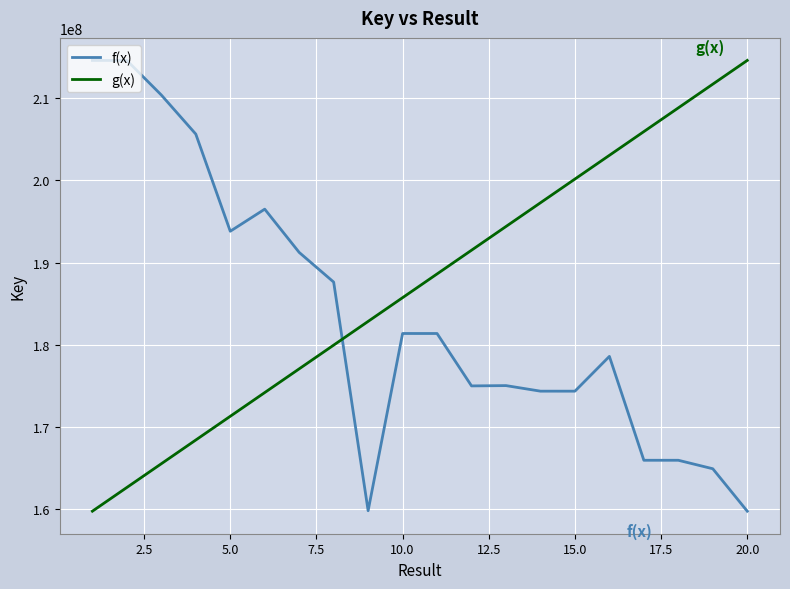

Which series has the largest total across all categories?

g(x)